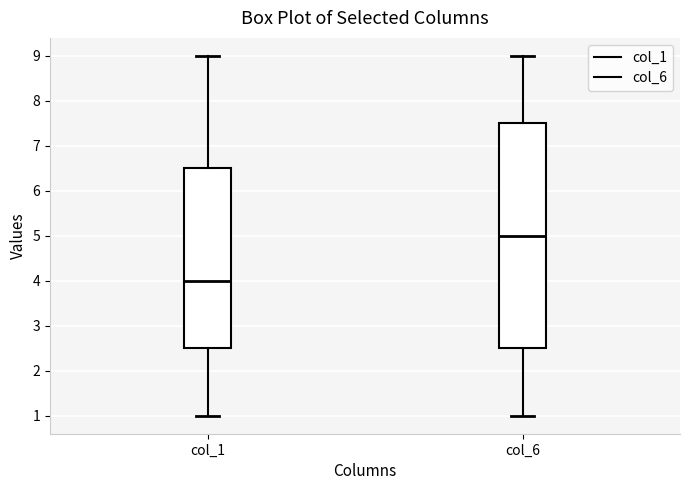

Which box's median line is the highest?

col_6